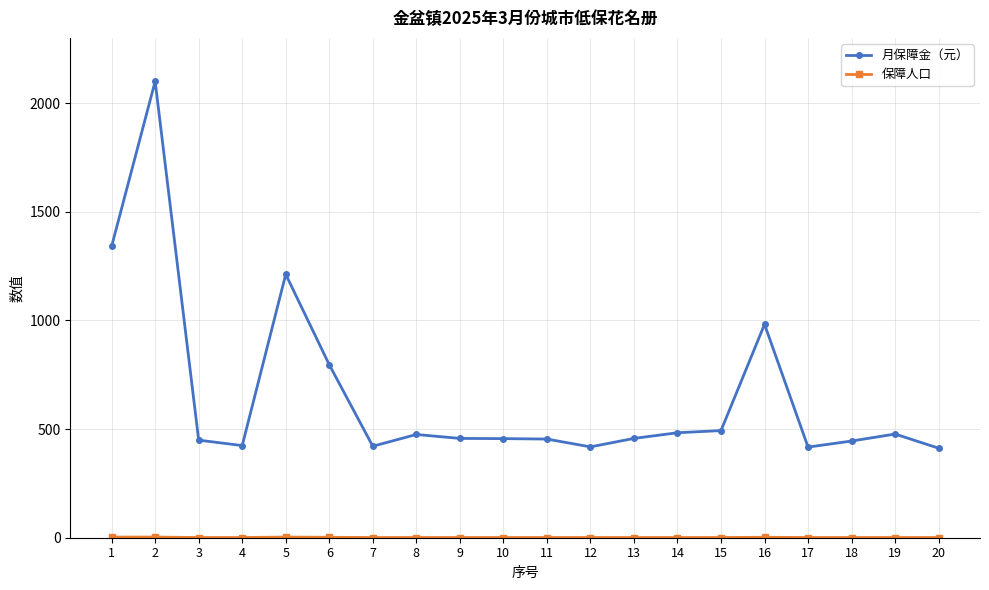

What is the value of the 月保障金（元） point at the 5th from the left?

1212